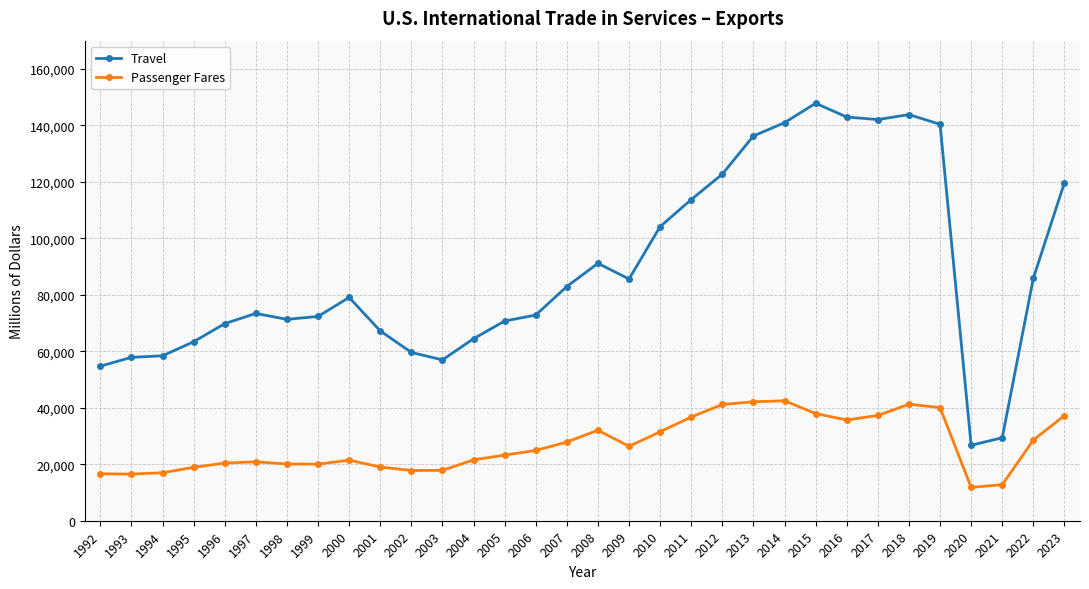

What is the difference between the highest and lowest values at 1999?

52320